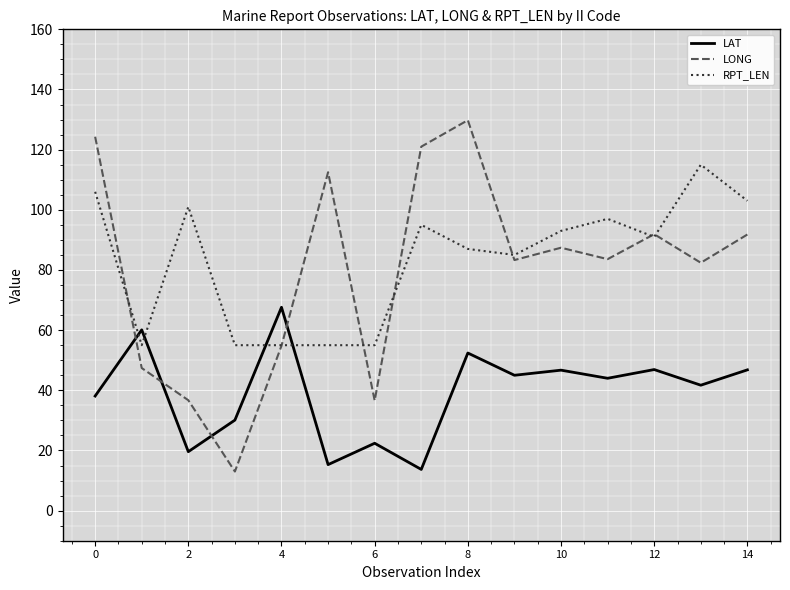

Which series ends up on top after the final intersection of LONG and LAT?

LONG